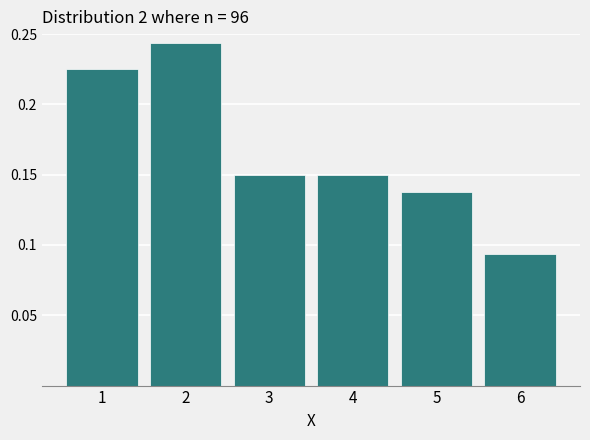

What is the sum of the values at 3 and 1?

0.4